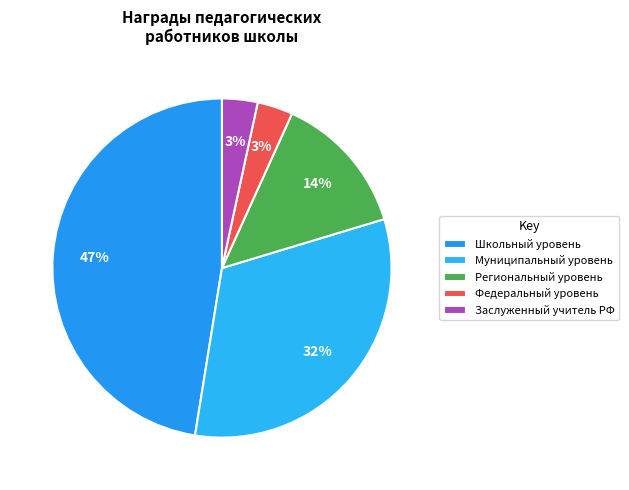

Which slice is the largest?

Школьный уровень